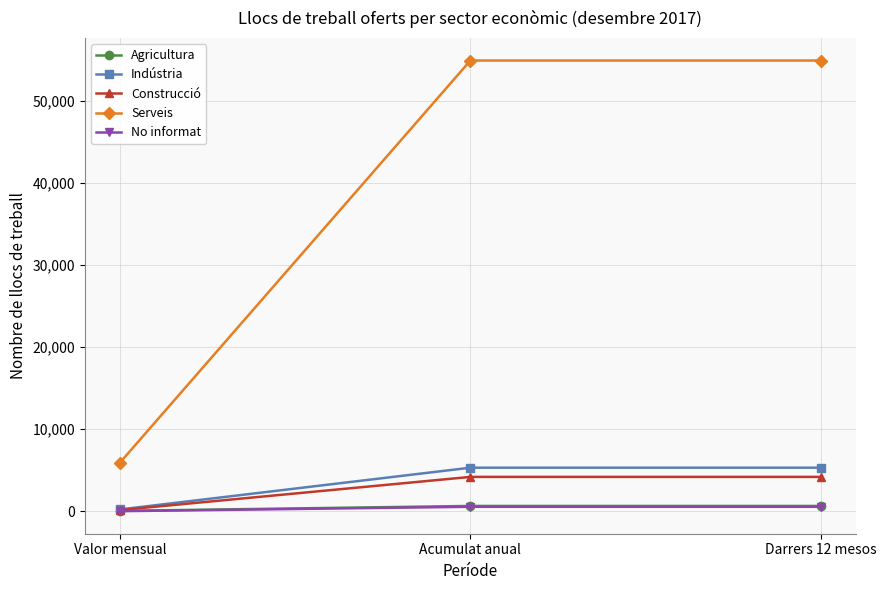

The value of Serveis at Valor mensual is 5932. True or false?

True